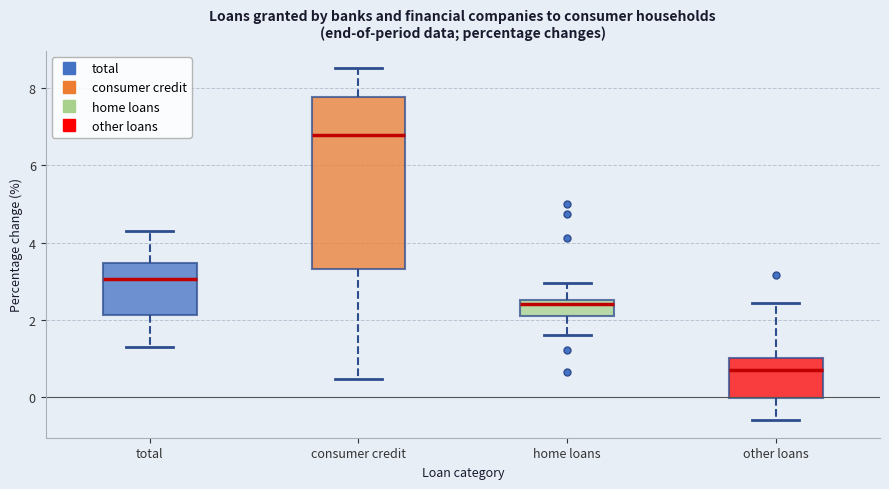

Reading left to right, read every box against the y-axis: the position of its median line, the range the box covers, and the ends of its whiskers. The values are not printed on the chart, so give them approximately, as read against the axis.

total: median 3.0, box 2.2 to 3.4, whiskers 1.4 to 4.4
consumer credit: median 6.8, box 3.4 to 7.8, whiskers 0.4 to 8.6
home loans: median 2.4, box 2.2 to 2.6, whiskers 1.6 to 3.0
other loans: median 0.8, box 0.0 to 1.0, whiskers -0.6 to 2.4